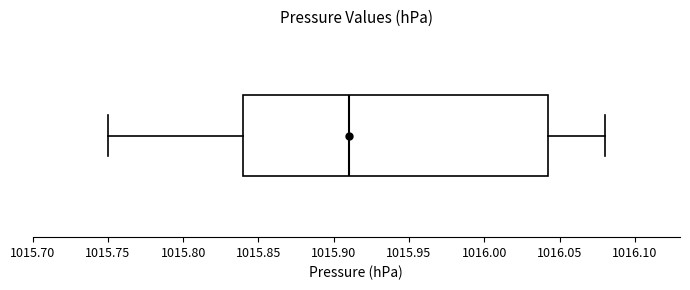

Transcribe this box plot: give where the median line is, the range the box spans, and where the two whiskers end, as read against the x-axis. The values are not printed on the chart, so give them approximately, as read against the axis.

median 1015.910, box 1015.840 to 1016.045, whiskers 1015.750 to 1016.080